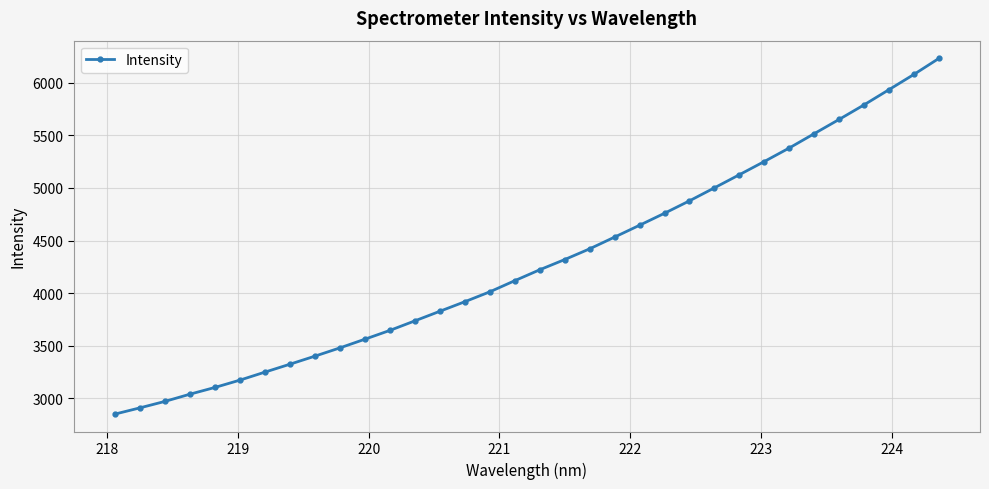

What is the smallest value displayed?

2851.4